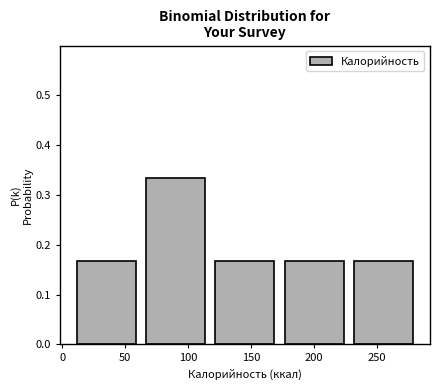

Reading left to right, transcribe this chart: for each bar, give the range it covers on the x-axis and its height. Neither the bar edges nor the heights are printed on the chart, so give them approximately, as read against the axes.

5 to 60: 0.17
60 to 120: 0.33
120 to 175: 0.17
175 to 230: 0.17
230 to 285: 0.17